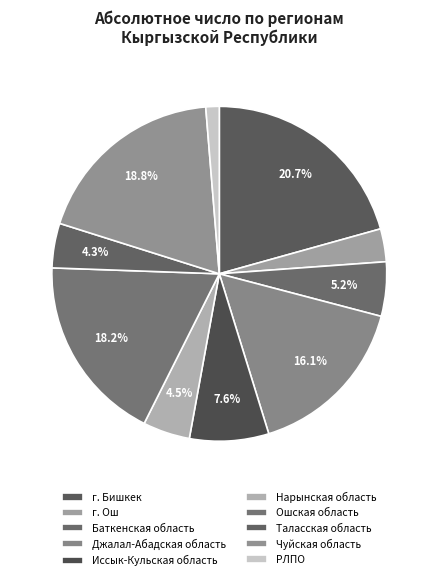

Is there a majority slice in this chart?

No